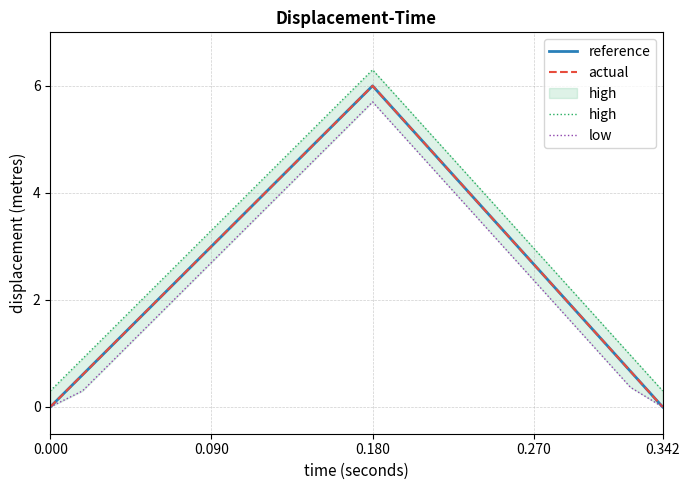

What is the label of the 15th point from the right?

0.090